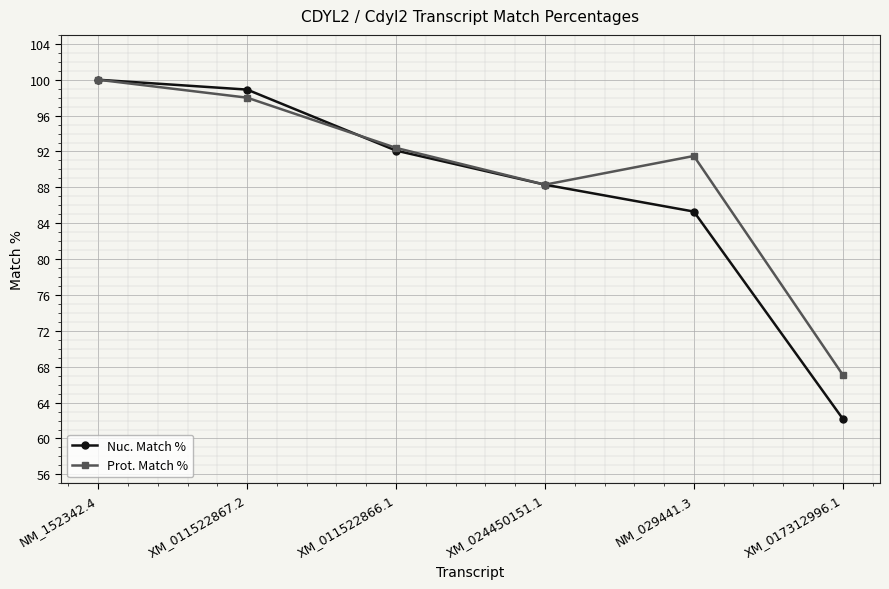

Where does the Nuc. Match % series first go above 92?

NM_152342.4